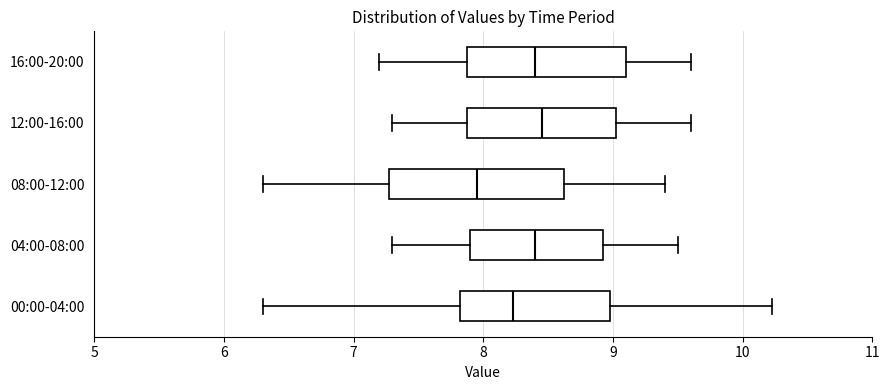

Reading bottom to top, read every box against the x-axis: the position of its median line, the range the box covers, and the ends of its whiskers. The values are not printed on the chart, so give them approximately, as read against the axis.

00:00-04:00: median 8.2, box 7.8 to 9.0, whiskers 6.3 to 10.2
04:00-08:00: median 8.4, box 7.9 to 8.9, whiskers 7.3 to 9.5
08:00-12:00: median 8.0, box 7.3 to 8.6, whiskers 6.3 to 9.4
12:00-16:00: median 8.5, box 7.9 to 9.0, whiskers 7.3 to 9.6
16:00-20:00: median 8.4, box 7.9 to 9.1, whiskers 7.2 to 9.6